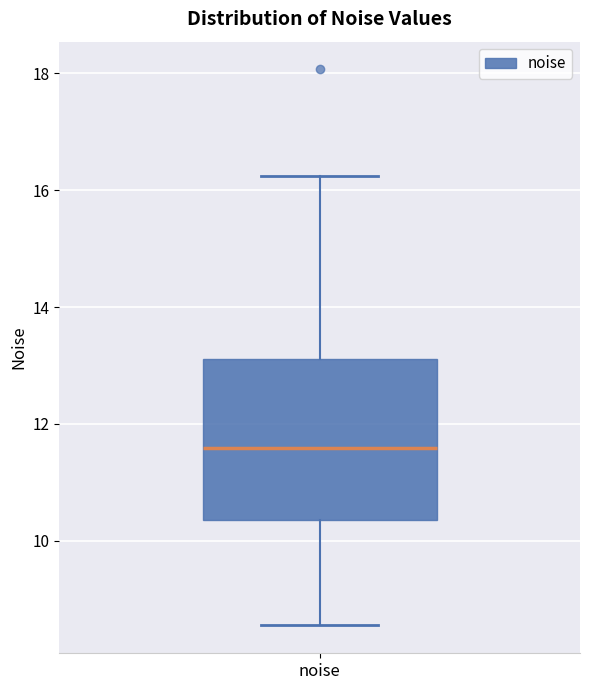

Transcribe this box plot: give where the median line is, the range the box spans, and where the two whiskers end, as read against the y-axis. The values are not printed on the chart, so give them approximately, as read against the axis.

median 11.6, box 10.4 to 13.2, whiskers 8.6 to 16.2